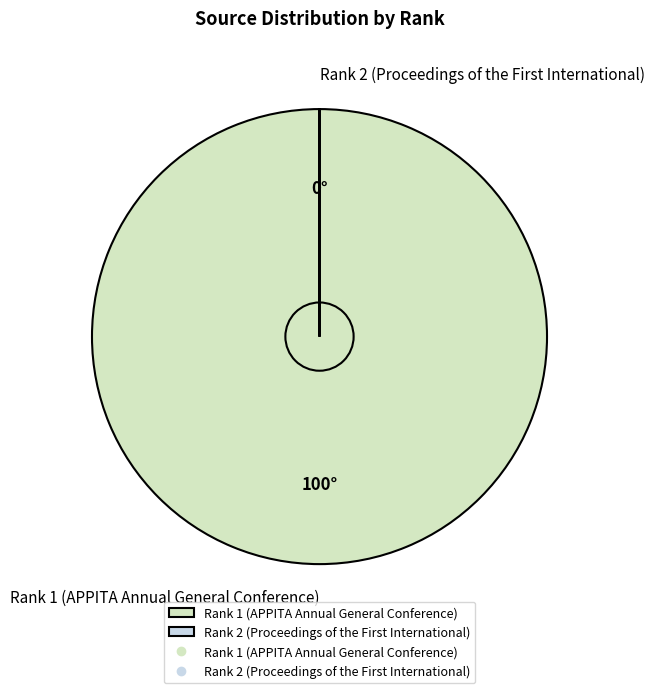

Which slice represents more than half of the pie?

Rank 1 (APPITA Annual General Conference)